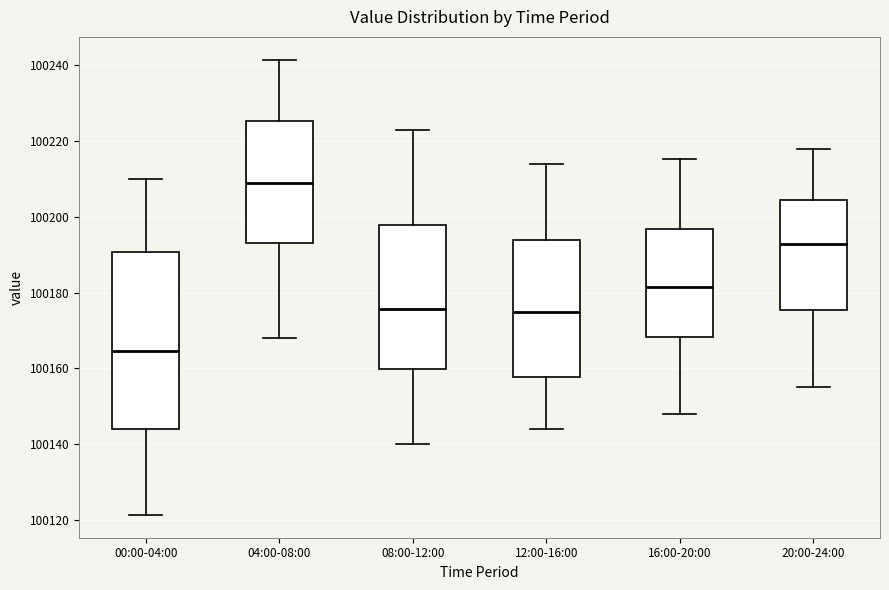

Reading left to right, read every box against the y-axis: the position of its median line, the range the box covers, and the ends of its whiskers. The values are not printed on the chart, so give them approximately, as read against the axis.

00:00-04:00: median 100164, box 100144 to 100190, whiskers 100122 to 100210
04:00-08:00: median 100210, box 100194 to 100226, whiskers 100168 to 100242
08:00-12:00: median 100176, box 100160 to 100198, whiskers 100140 to 100224
12:00-16:00: median 100174, box 100158 to 100194, whiskers 100144 to 100214
16:00-20:00: median 100182, box 100168 to 100196, whiskers 100148 to 100216
20:00-24:00: median 100192, box 100176 to 100204, whiskers 100156 to 100218